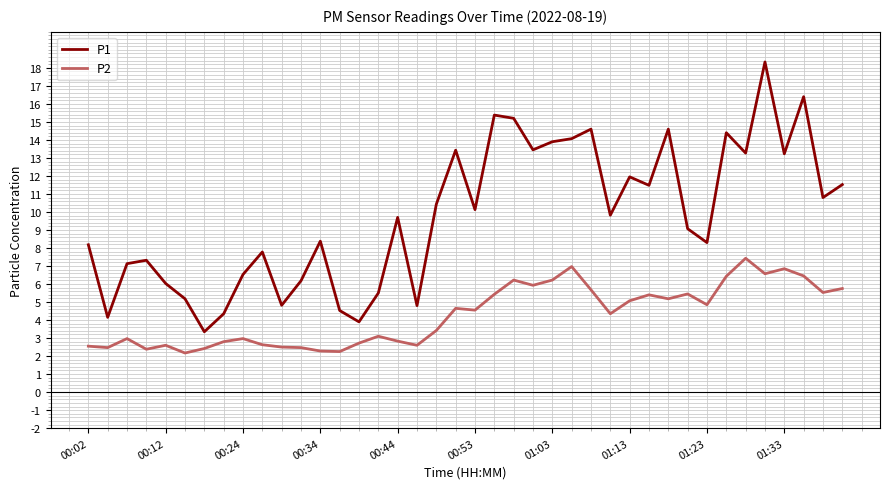

True or false: P2 and P1 intersect in this chart.

False